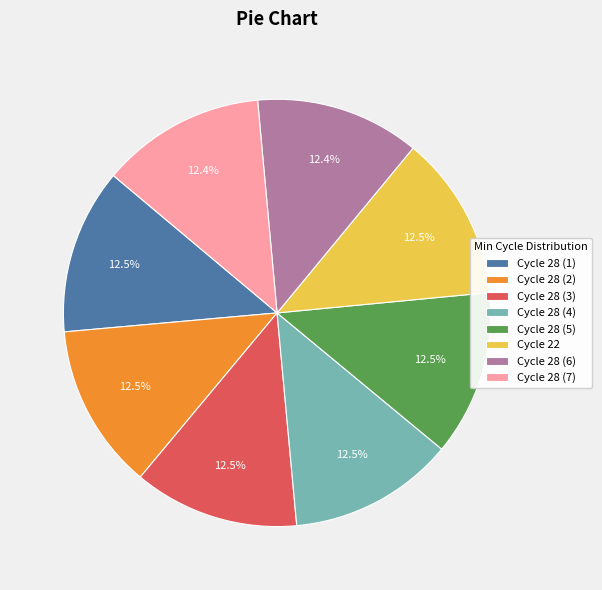

Is the sum of Cycle 28 (1) and Cycle 28 (4) greater than half?

No